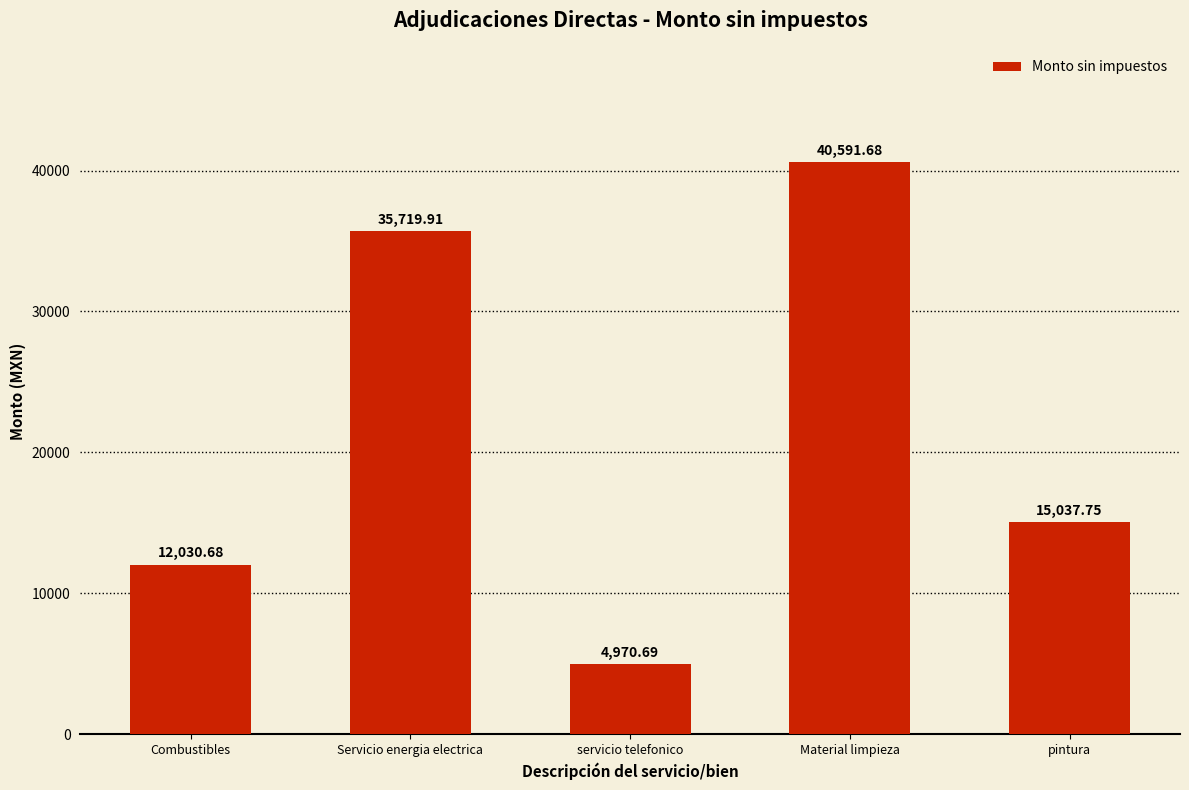

Approximately how many times larger is the value at servicio telefonico compared to pintura?

0.3